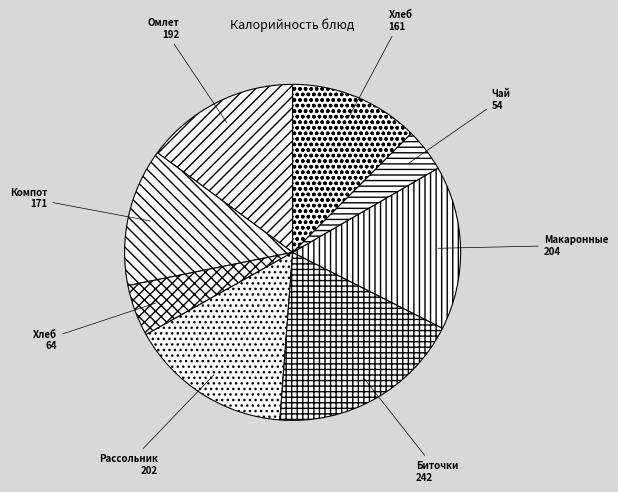

Count the number of slices in the pie.

8